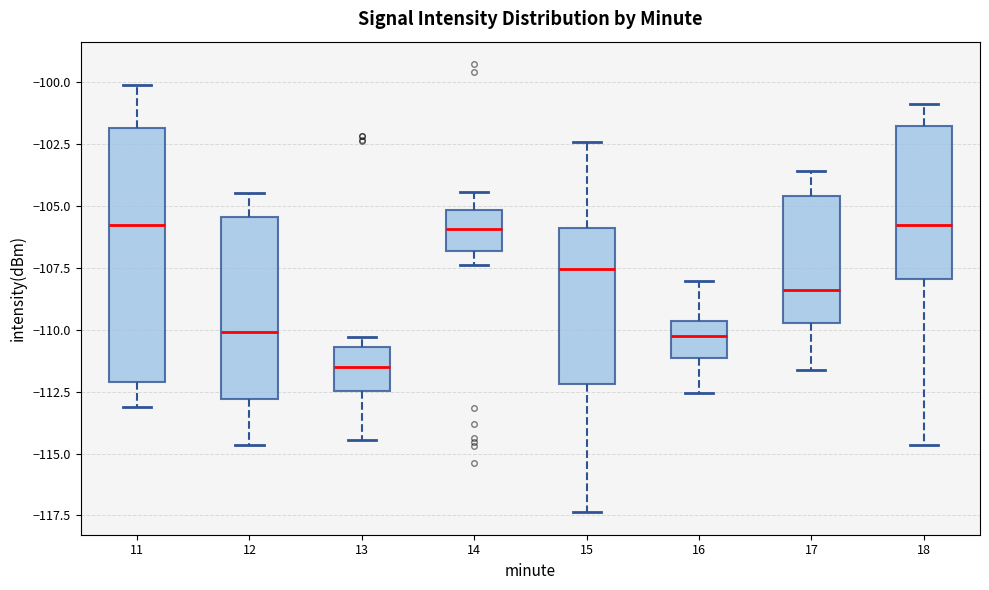

Which box has the lowest median line?

13